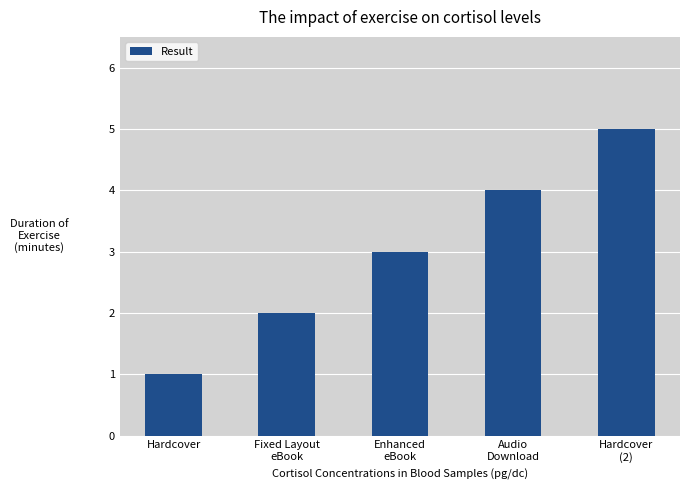

True or false: the data shows 1 at Hardcover
(2).

False